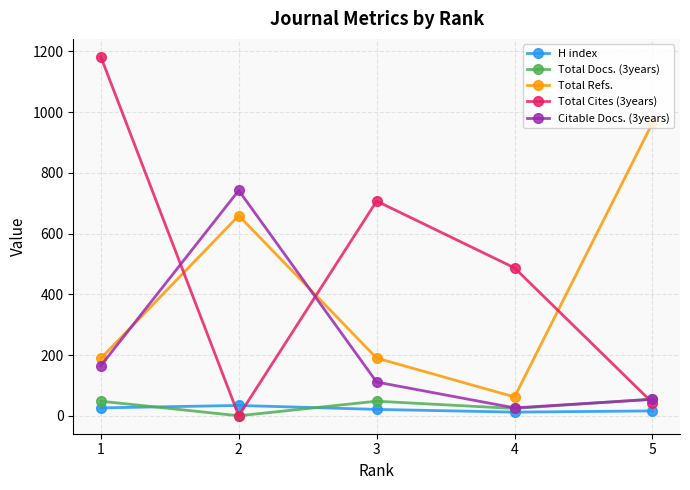

Read the H index value at 5, to the nearest 10.

20